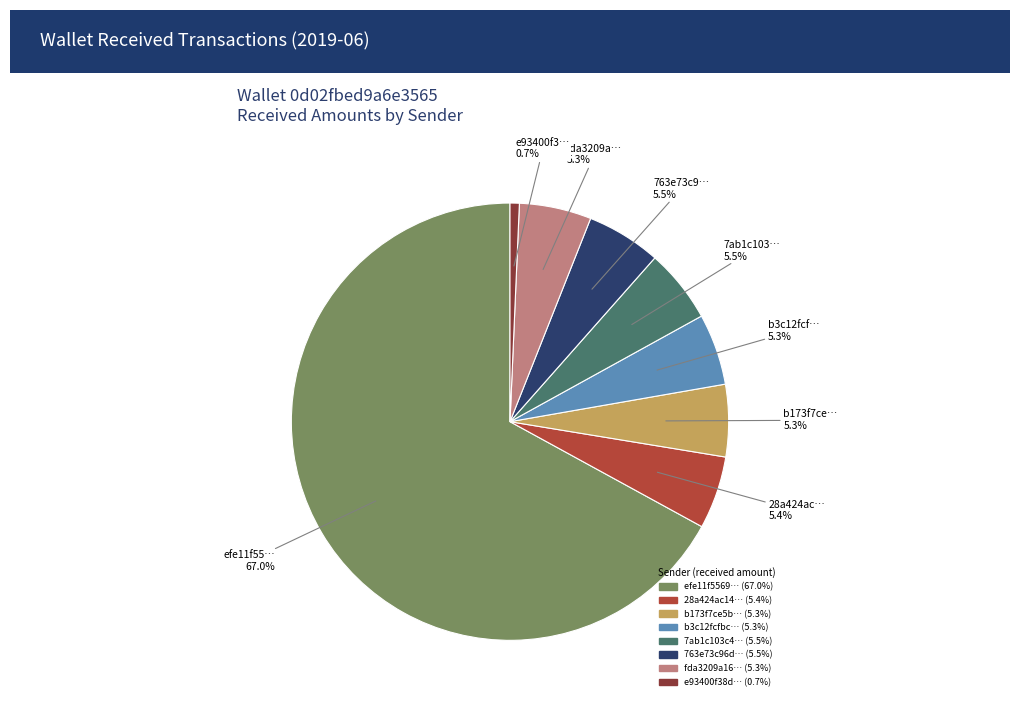

Does any single category account for the majority?

Yes